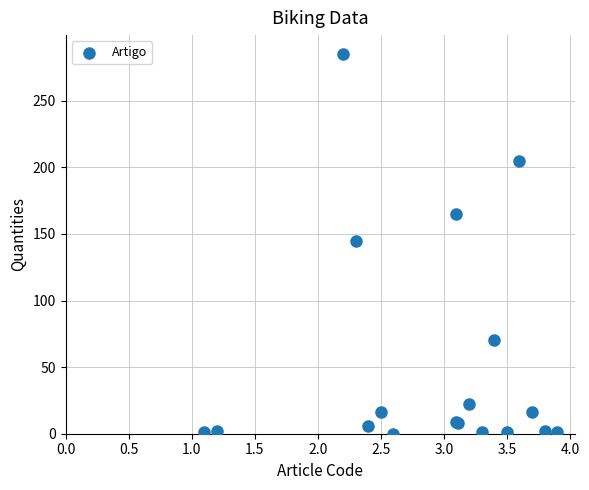

What Y value in the scatter plot is closest to 142?

145